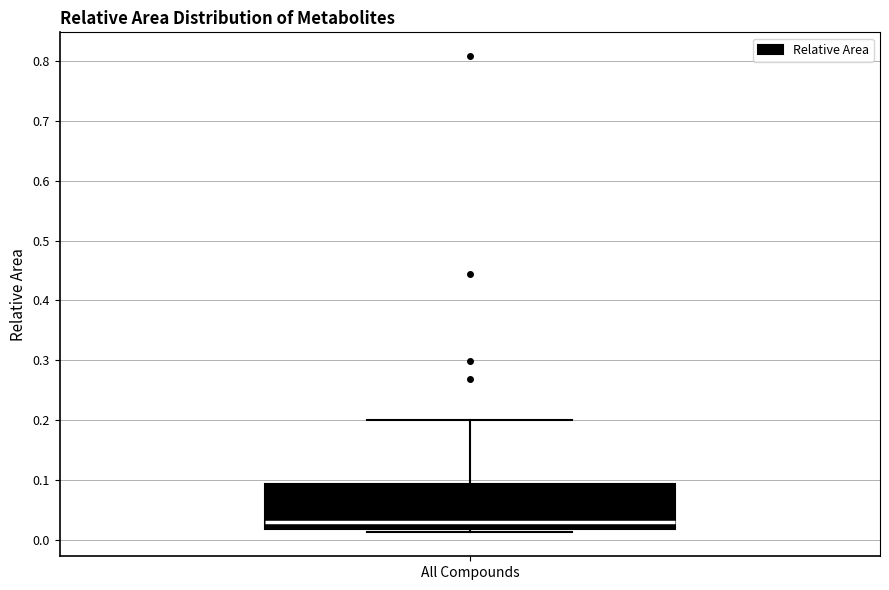

Transcribe this box plot: give where the median line is, the range the box spans, and where the two whiskers end, as read against the y-axis. The values are not printed on the chart, so give them approximately, as read against the axis.

median 0.03, box 0.02 to 0.09, whiskers 0.01 to 0.20